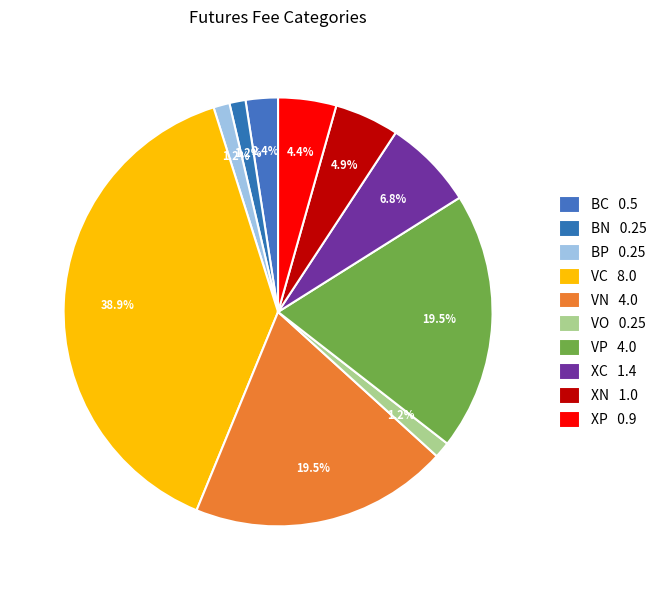

Which slice is the largest?

VC